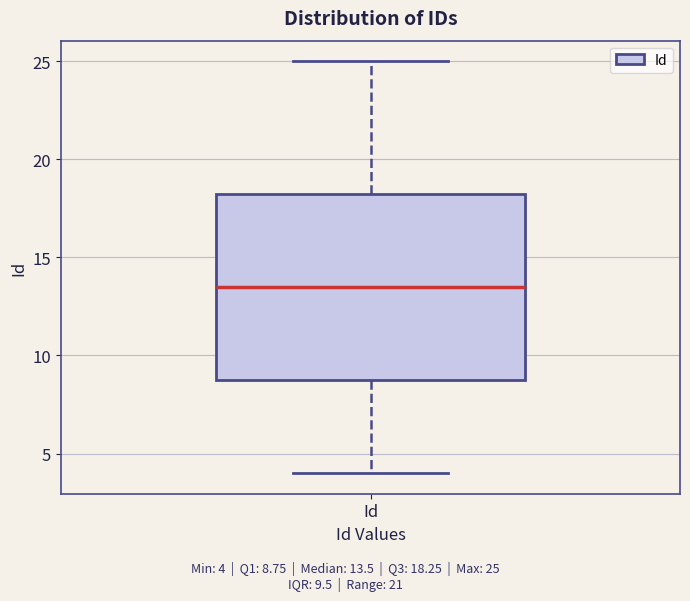

Read this box plot against the y-axis: the position of the median line, the range covered by the box, and the ends of both whiskers. The values are not printed on the chart, so give them approximately, as read against the axis.

median 13.5, box 9.0 to 18.5, whiskers 4.0 to 25.0